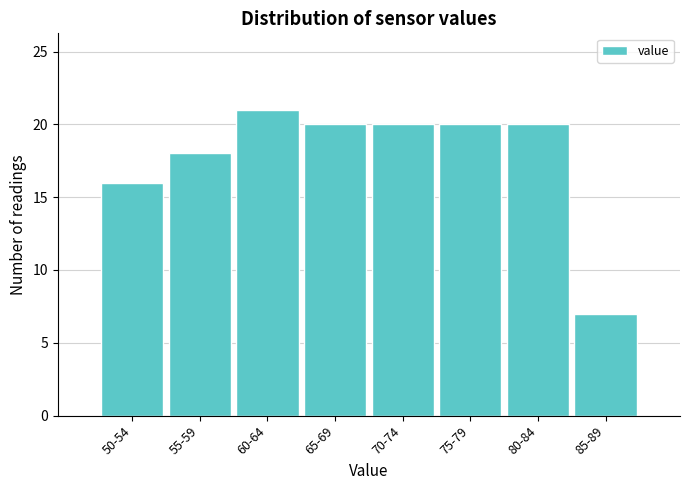

Reading left to right, what are all the values shown in this chart?

50-54=16	55-59=18	60-64=21	65-69=20	70-74=20	75-79=20	80-84=20	85-89=7